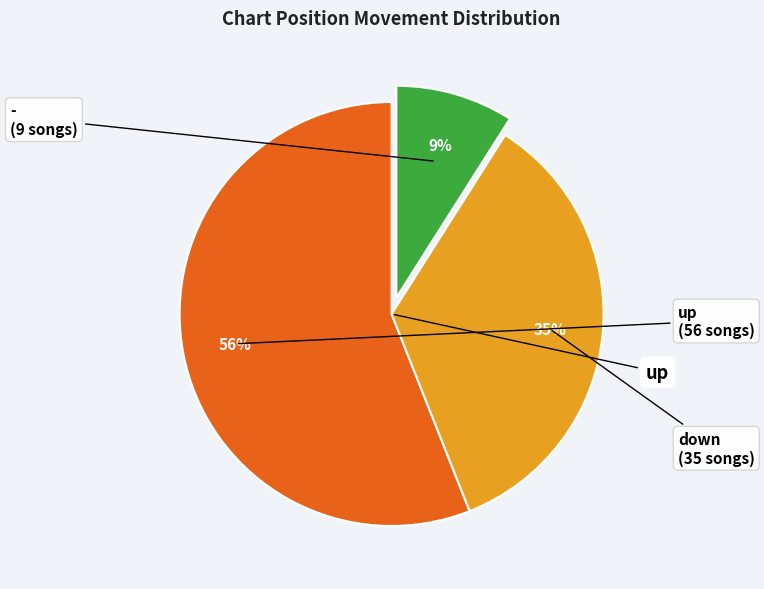

Count the number of slices in the pie.

3